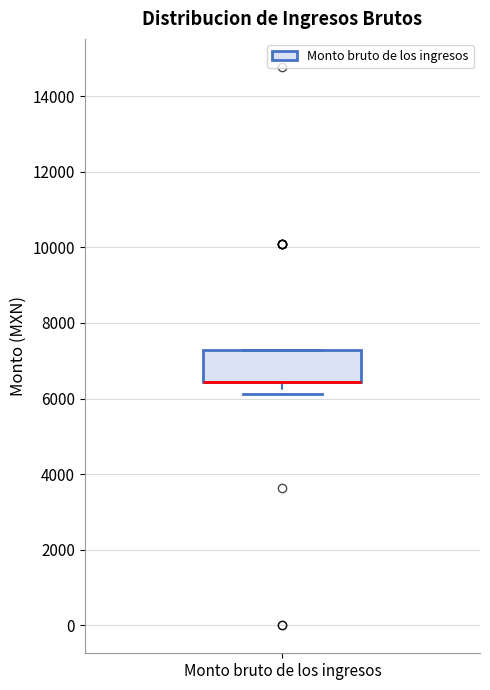

Where is the upper edge of the box for Monto bruto de los ingresos on the y-axis? The values are not printed on the chart, so give them approximately, as read against the axis.

7200